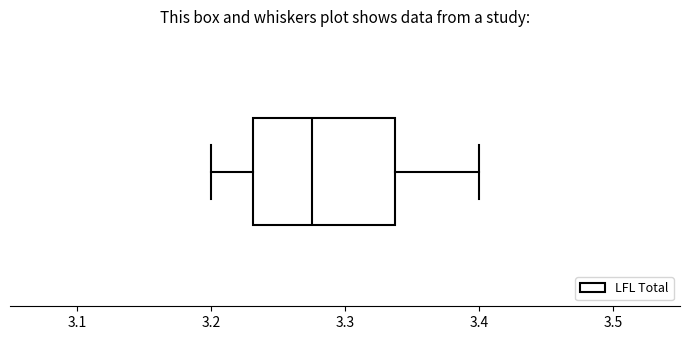

Transcribe this box plot: give where the median line is, the range the box spans, and where the two whiskers end, as read against the x-axis. The values are not printed on the chart, so give them approximately, as read against the axis.

median 3.28, box 3.23 to 3.34, whiskers 3.20 to 3.40